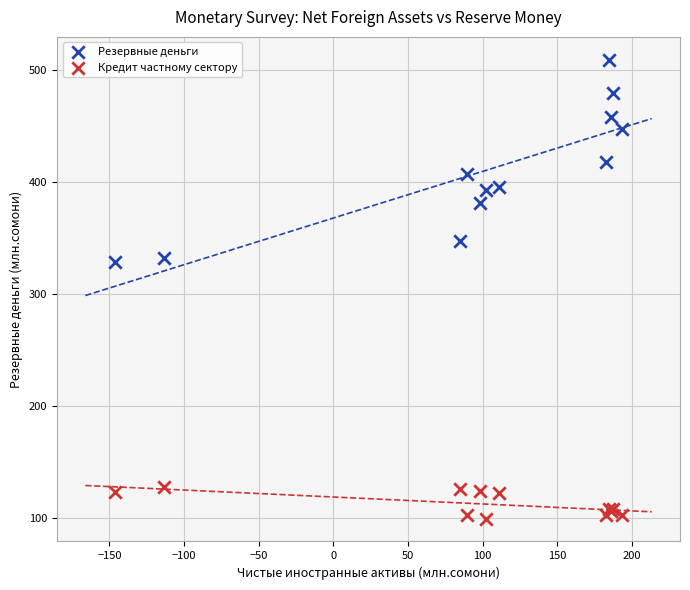

Which series contains the highest Y value?

Резервные деньги